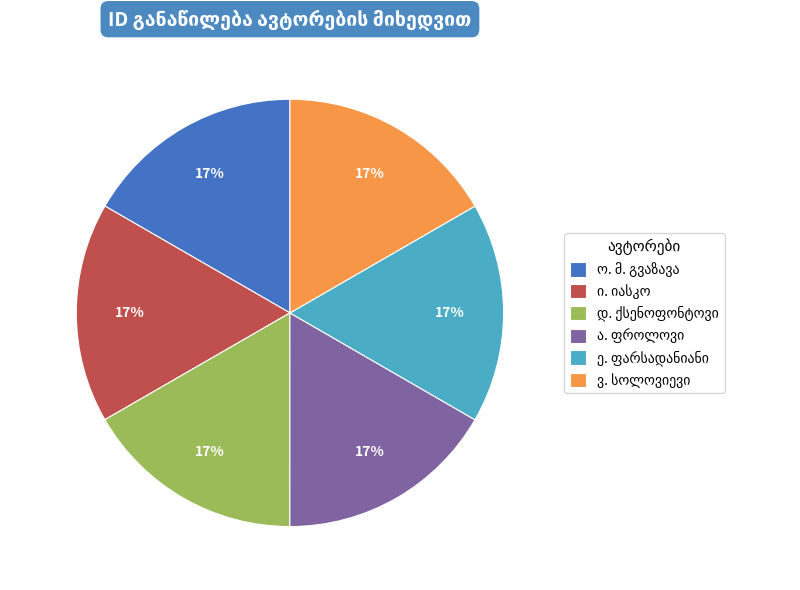

How many segments does this pie chart have?

6